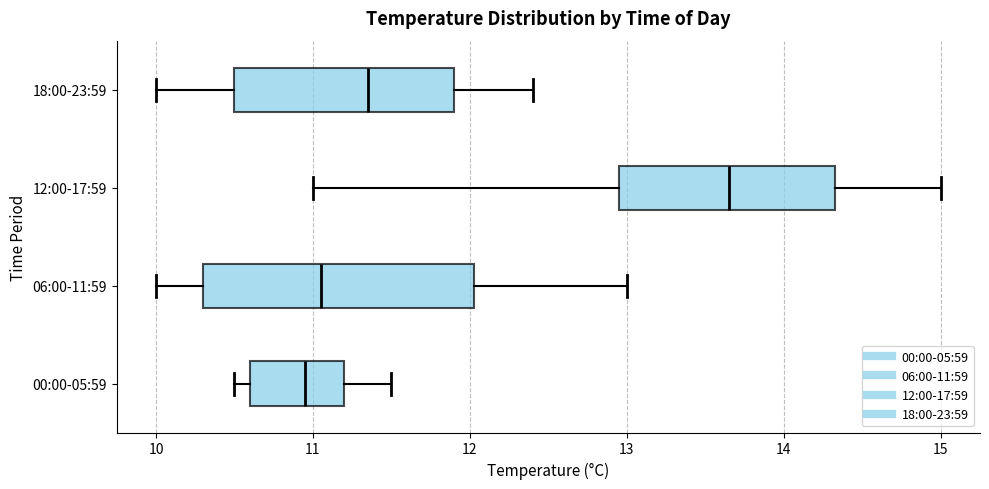

Comparing the boxes themselves (not the whiskers), which one is the widest?

06:00-11:59